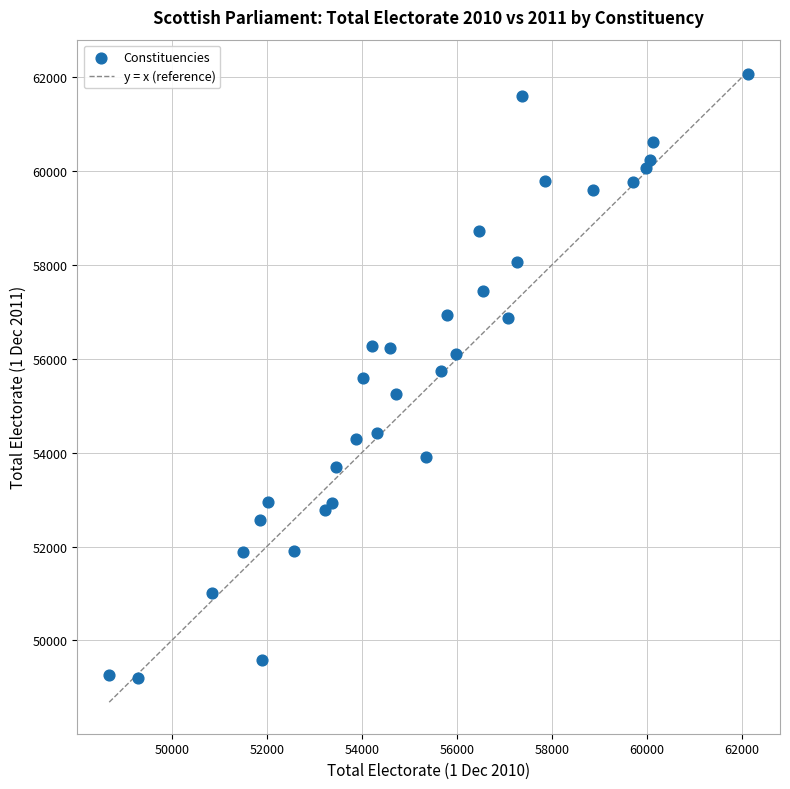

What is the range of Y values (max minus min)?

12874